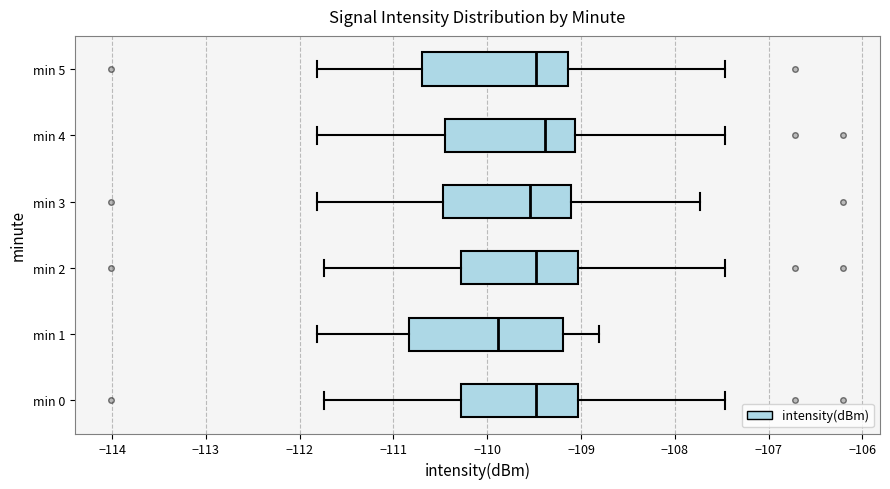

Reading bottom to top, transcribe this box plot: for each box, give where its median line is, the range the box spans, and where its two whiskers end, as read against the x-axis. The values are not printed on the chart, so give them approximately, as read against the axis.

min 0: median -109.5, box -110.3 to -109.0, whiskers -111.7 to -107.5
min 1: median -109.9, box -110.8 to -109.2, whiskers -111.8 to -108.8
min 2: median -109.5, box -110.3 to -109.0, whiskers -111.7 to -107.5
min 3: median -109.5, box -110.5 to -109.1, whiskers -111.8 to -107.7
min 4: median -109.4, box -110.5 to -109.1, whiskers -111.8 to -107.5
min 5: median -109.5, box -110.7 to -109.1, whiskers -111.8 to -107.5